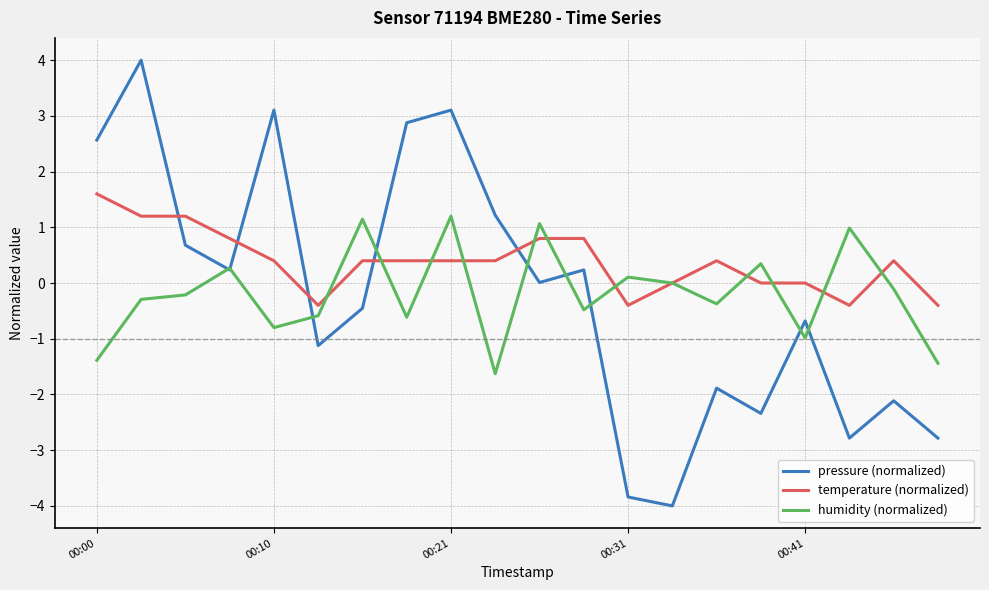

Which series has the largest total across all categories?

temperature (normalized)